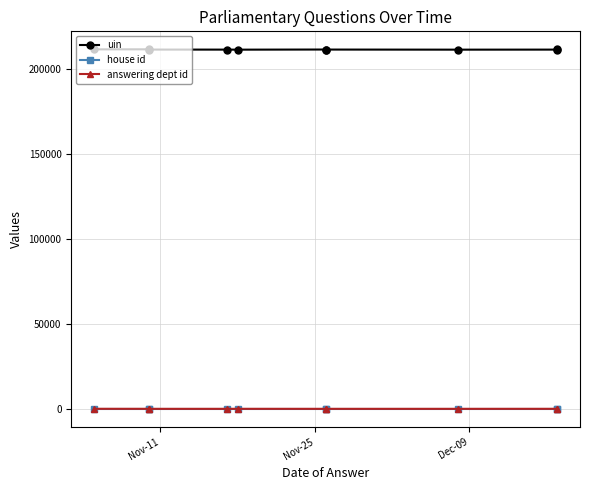

True or false: house id and uin intersect in this chart.

False